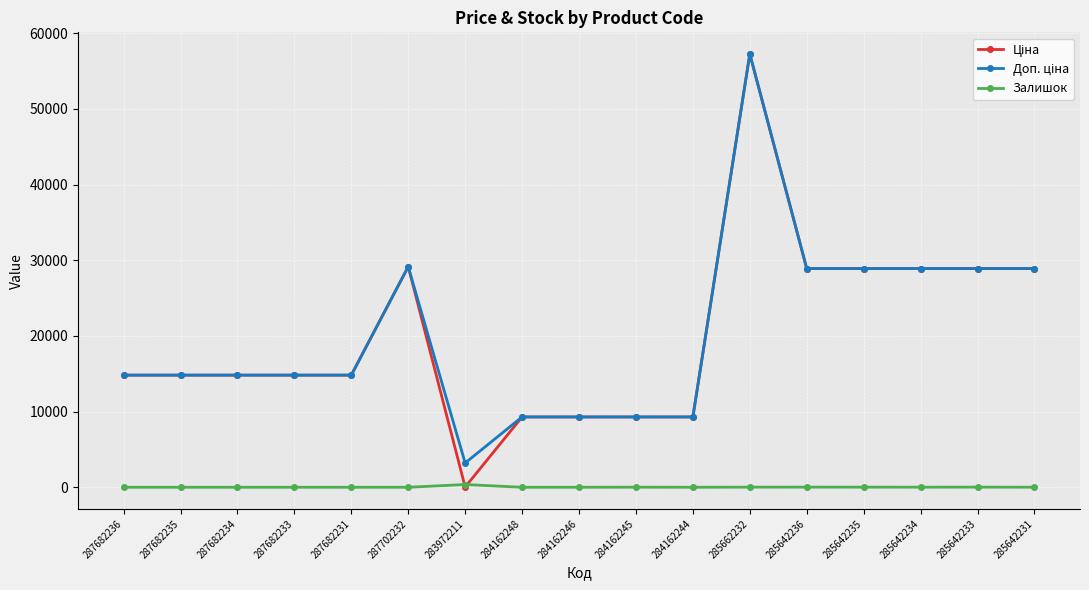

What is the total value across all series at 284162244?

18580.9